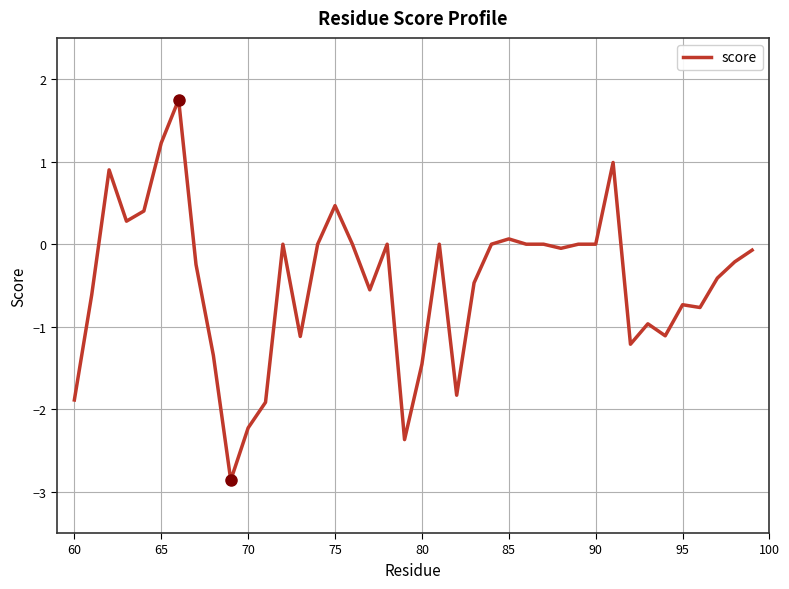

What is the smallest value displayed?

-2.9